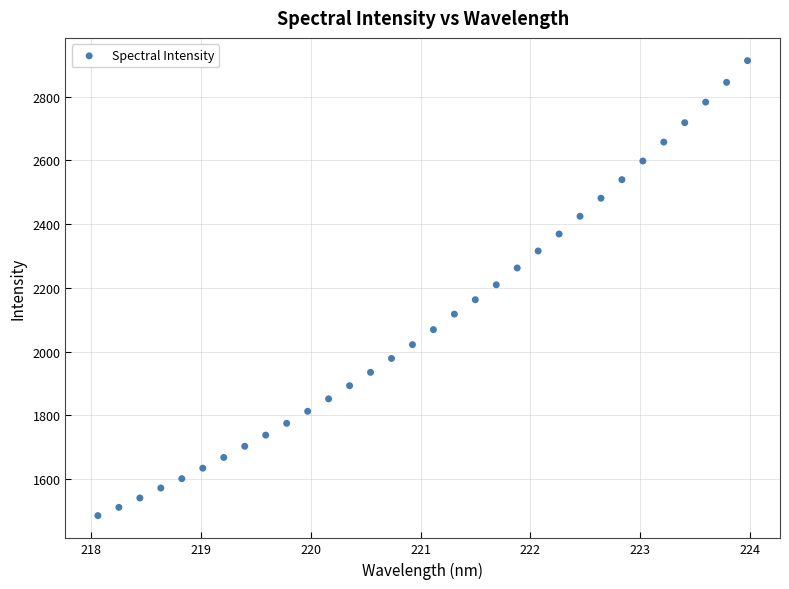

What is the range of Y values (max minus min)?

1427.3